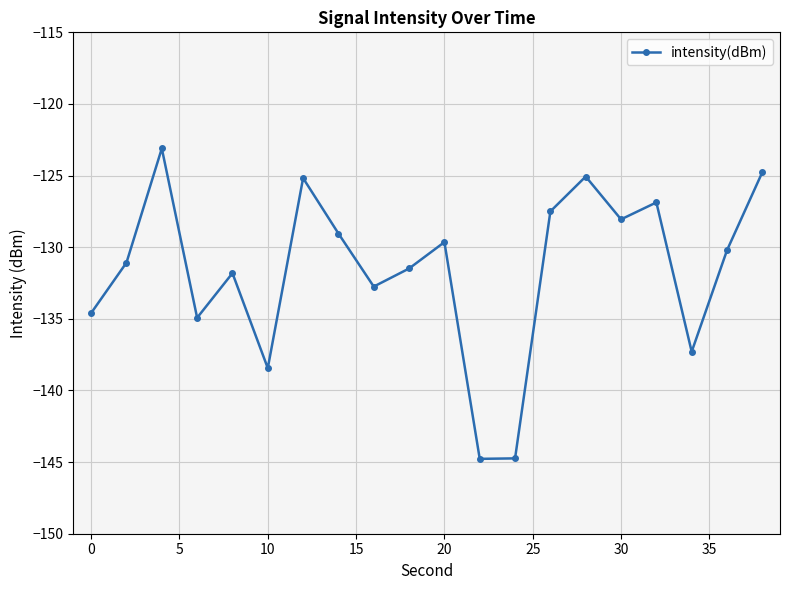

What is the value of the 7th point from the left?

-125.2